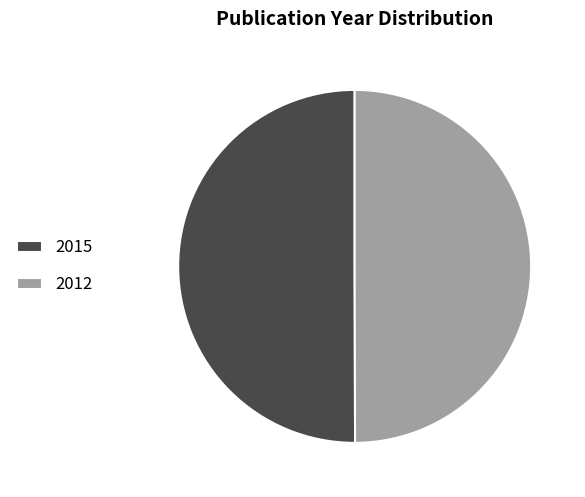

True or false: 2012 accounts for 50% of the total.

True